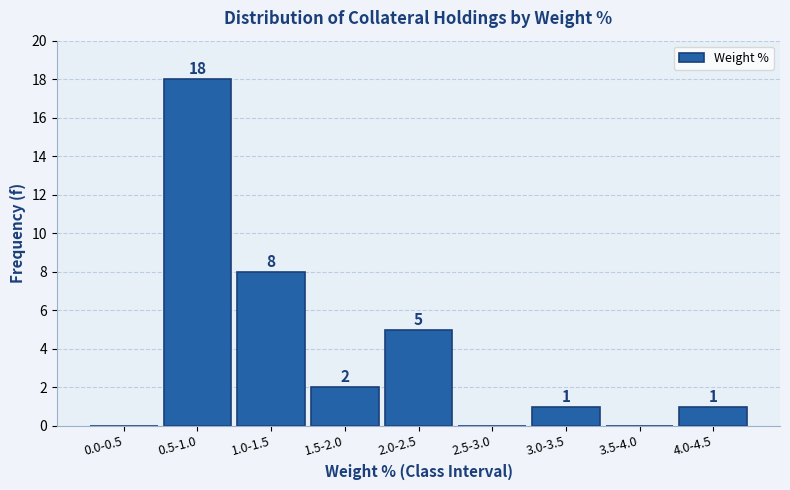

Reading left to right, what are all the values shown in this chart?

0.0-0.5=0	0.5-1.0=18	1.0-1.5=8	1.5-2.0=2	2.0-2.5=5	2.5-3.0=0	3.0-3.5=1	3.5-4.0=0	4.0-4.5=1